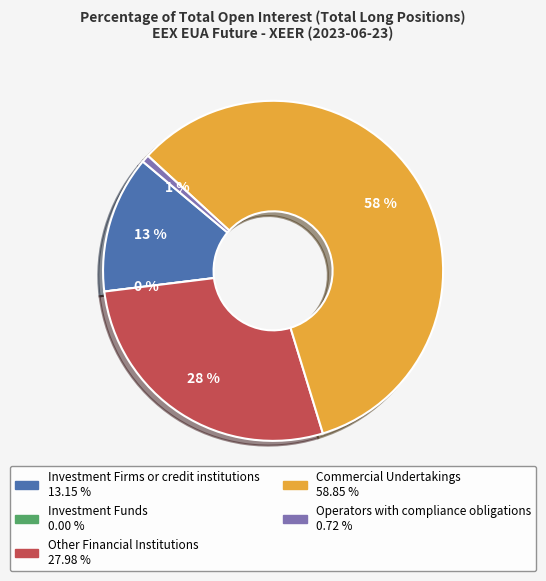

Approximately how many times larger is the value at Operators with compliance obligations compared to Investment Firms or credit institutions?

0.1